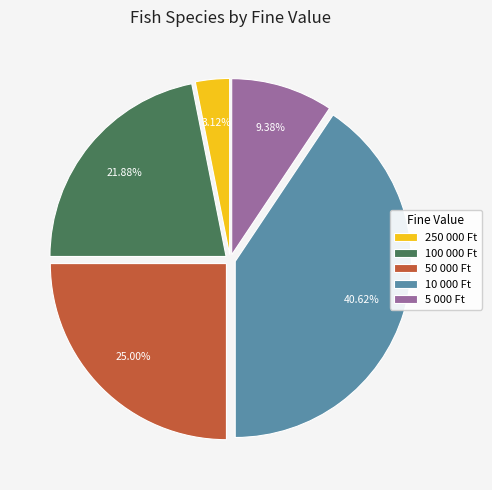

Which has a higher value, 10 000 Ft or 100 000 Ft?

10 000 Ft